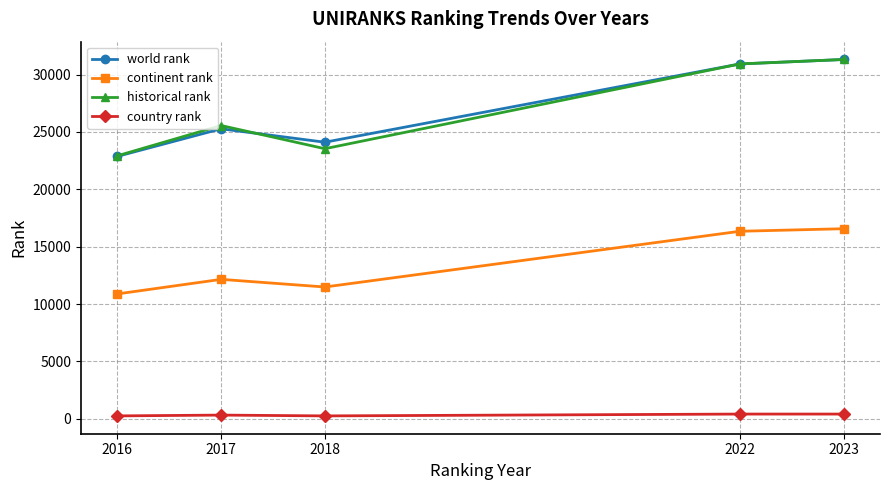

True or false: historical rank and continent rank intersect in this chart.

False